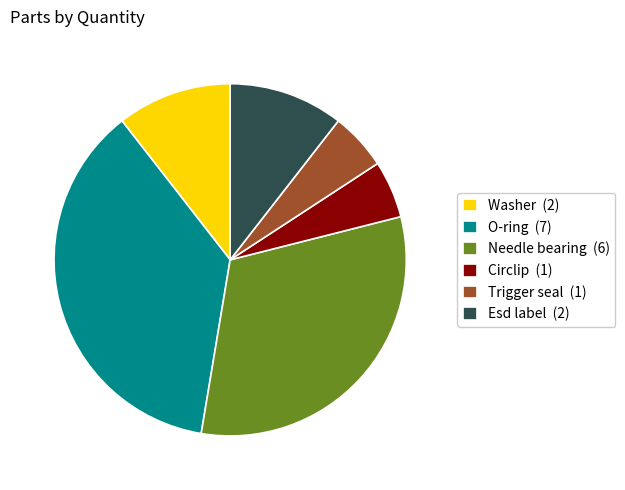

How many segments does this pie chart have?

6